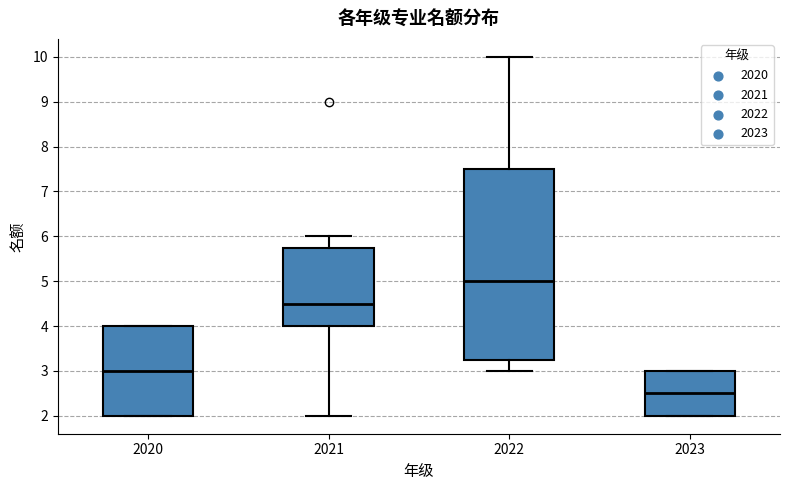

Which box is the tallest, from its lower edge to its upper edge?

2022